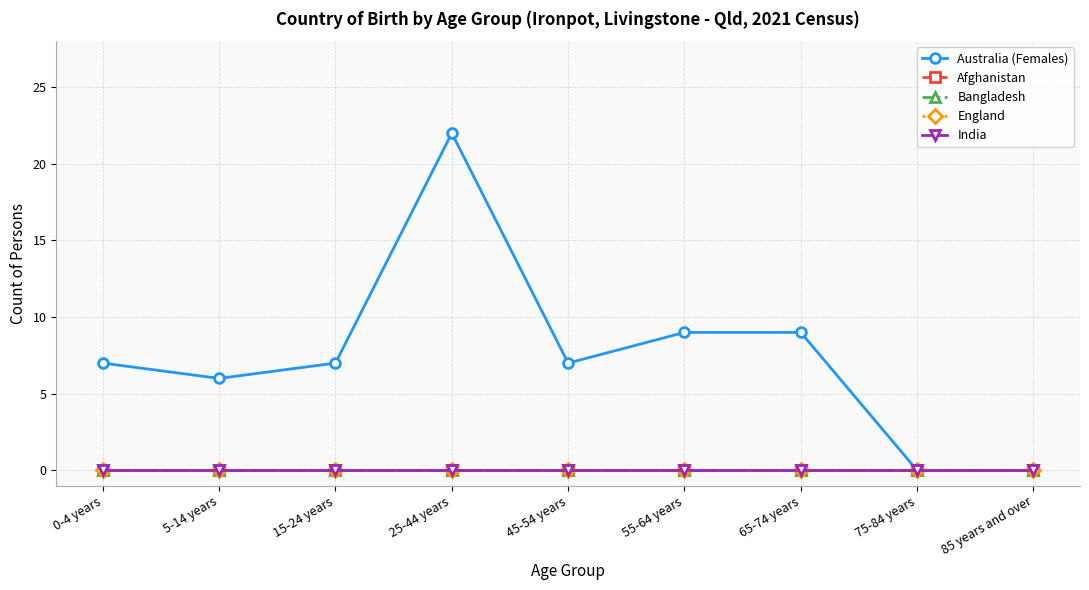

Does the chart have visible grid lines?

Yes